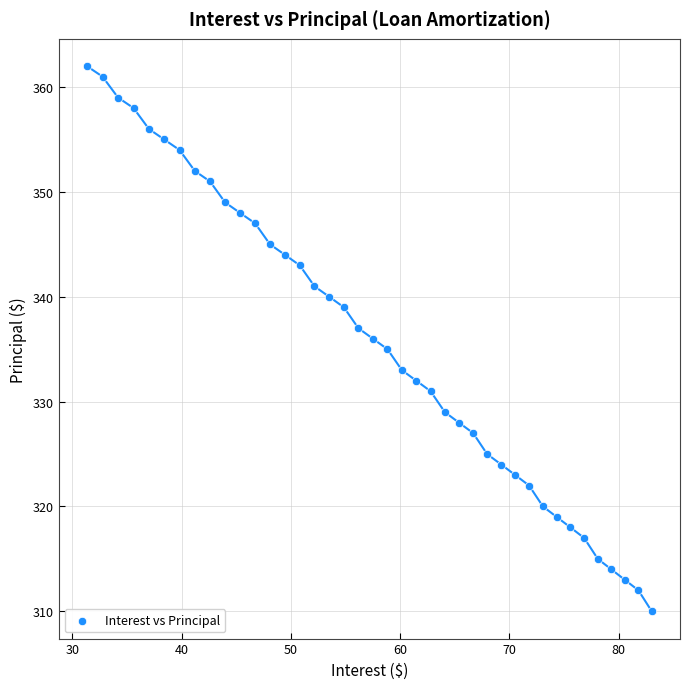

What is the range of Y values (max minus min)?

52